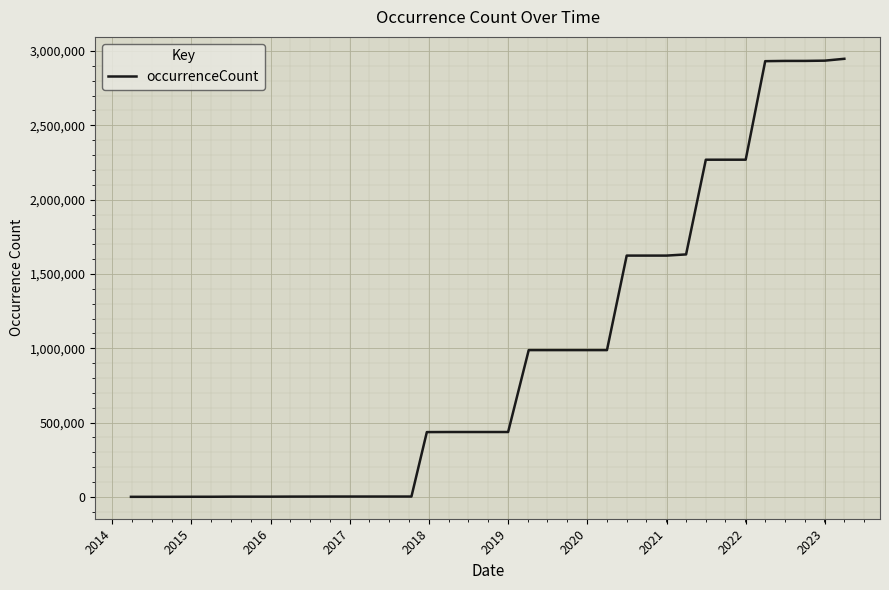

What is the greatest value displayed?

2947846